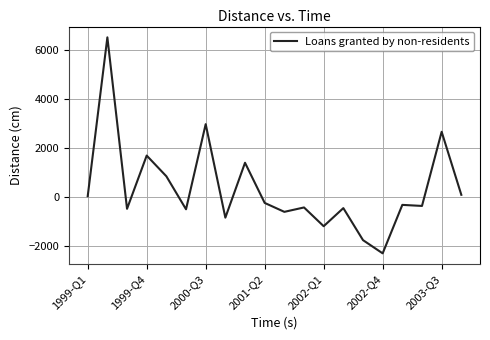

What is the smallest value displayed?

-2303